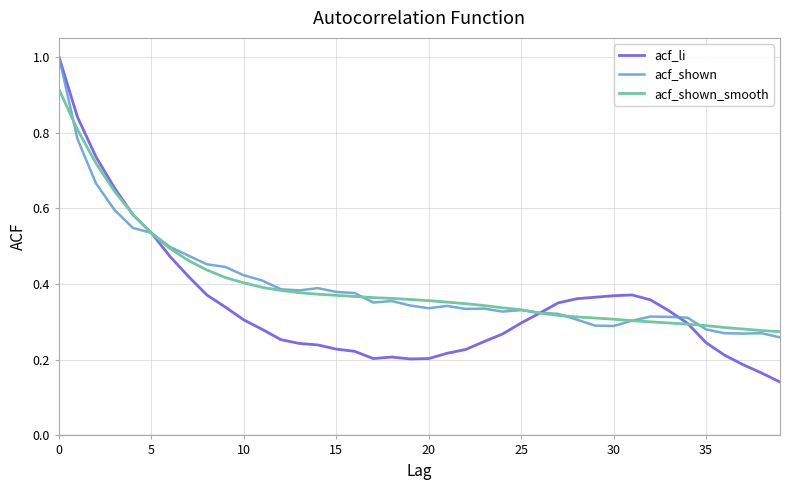

What is the maximum value for acf_shown?

1.0